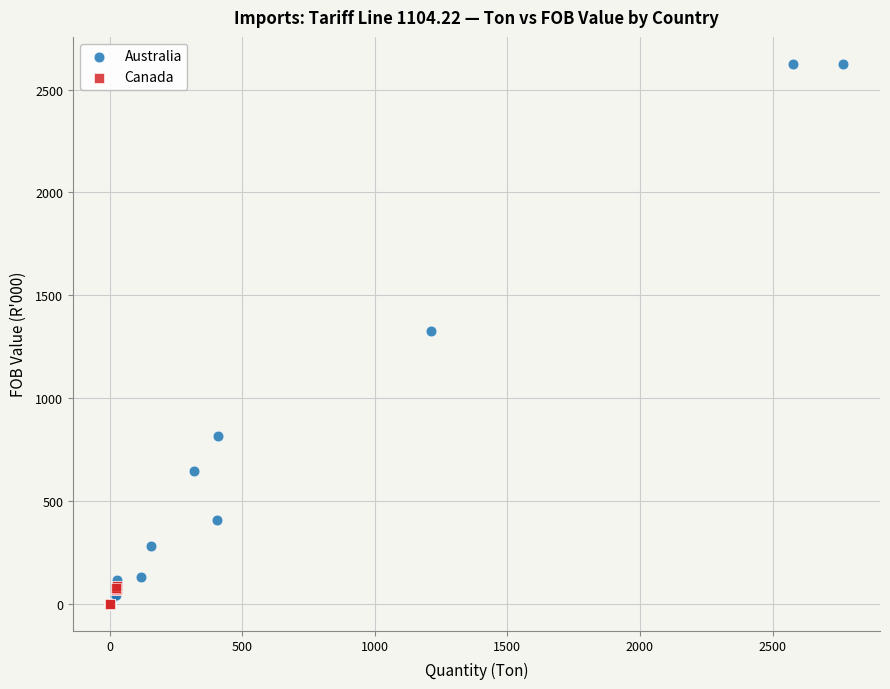

What are all the series names shown in the legend?

Australia, Canada